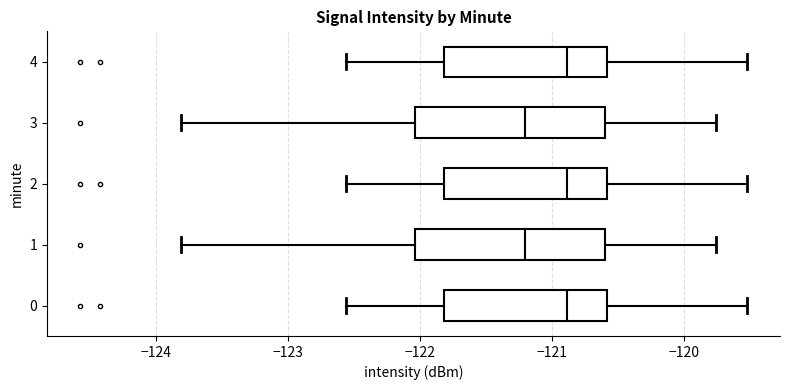

Reading bottom to top, read every box against the x-axis: the position of its median line, the range the box covers, and the ends of its whiskers. The values are not printed on the chart, so give them approximately, as read against the axis.

0: median -120.9, box -121.8 to -120.6, whiskers -122.6 to -119.5
1: median -121.2, box -122.0 to -120.6, whiskers -123.8 to -119.8
2: median -120.9, box -121.8 to -120.6, whiskers -122.6 to -119.5
3: median -121.2, box -122.0 to -120.6, whiskers -123.8 to -119.8
4: median -120.9, box -121.8 to -120.6, whiskers -122.6 to -119.5